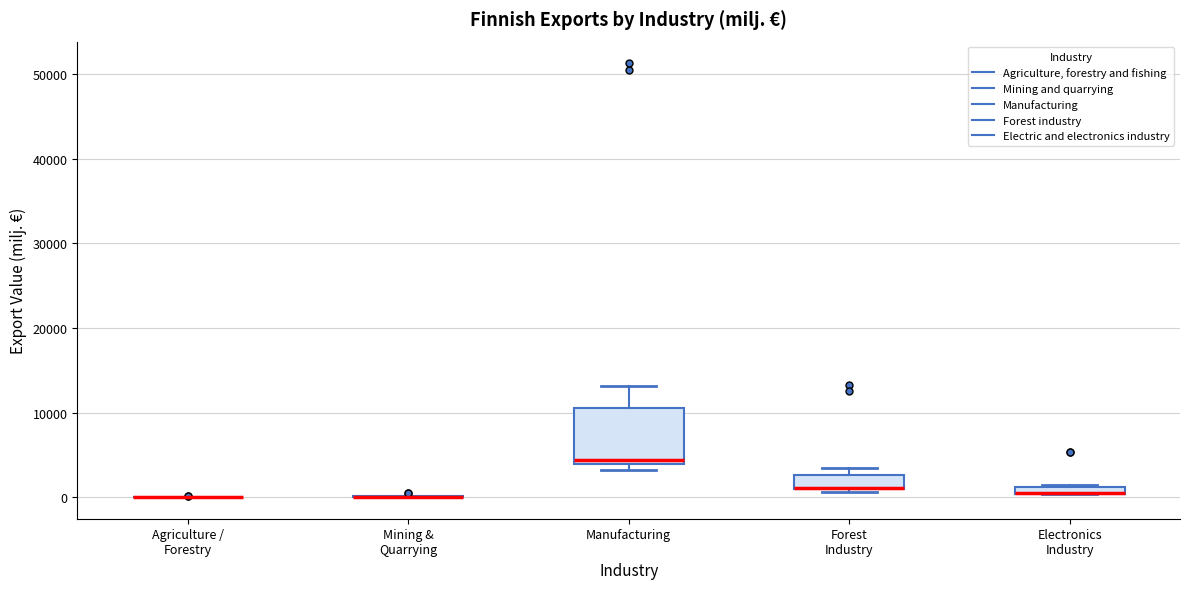

Comparing the boxes themselves (not the whiskers), which one is the tallest?

Manufacturing